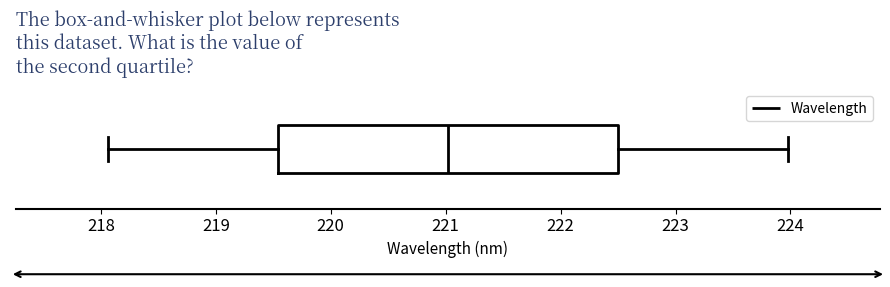

Where does the median line of the box sit on the x-axis? The values are not printed on the chart, so give them approximately, as read against the axis.

221.0